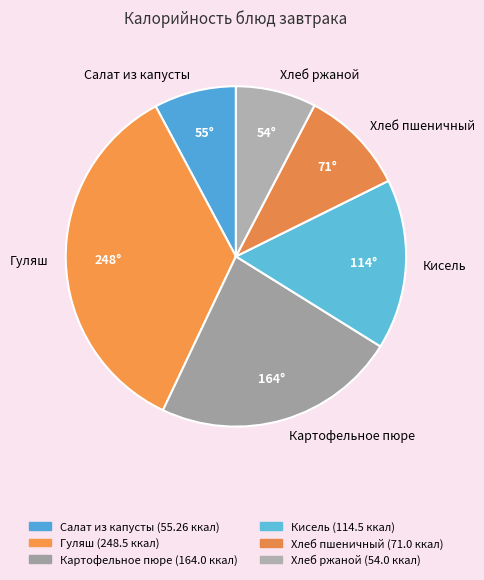

Is it true that Гуляш is 35% of the pie?

True